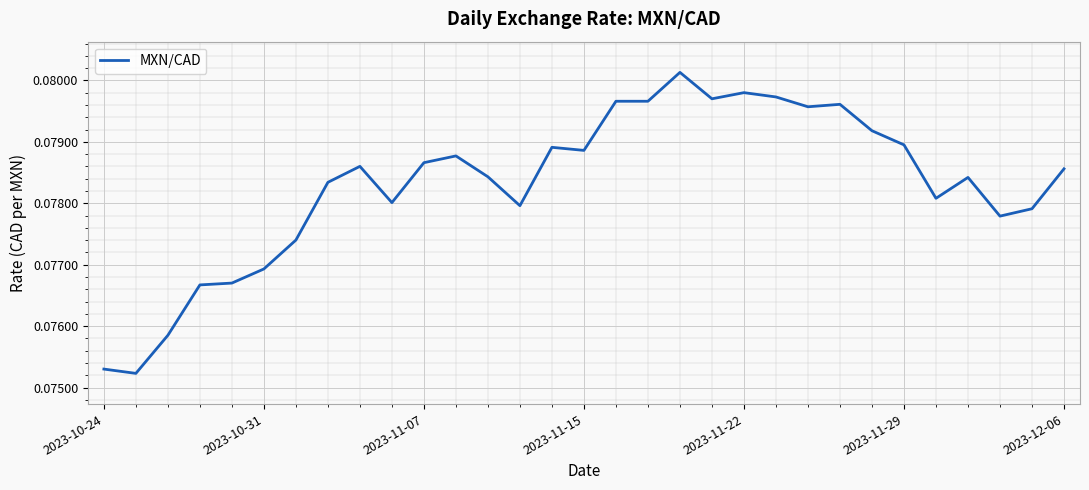

What is the average value?

0.1